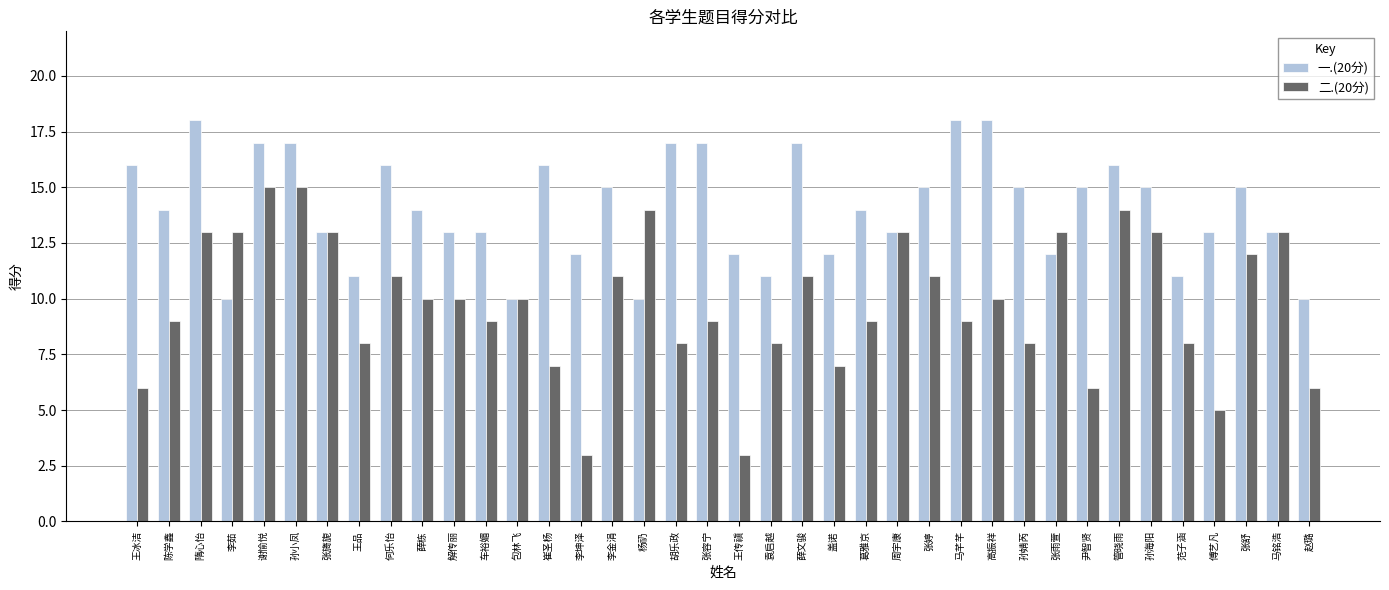

What is the approximate value of 一.(20分) at 范子涵?

11